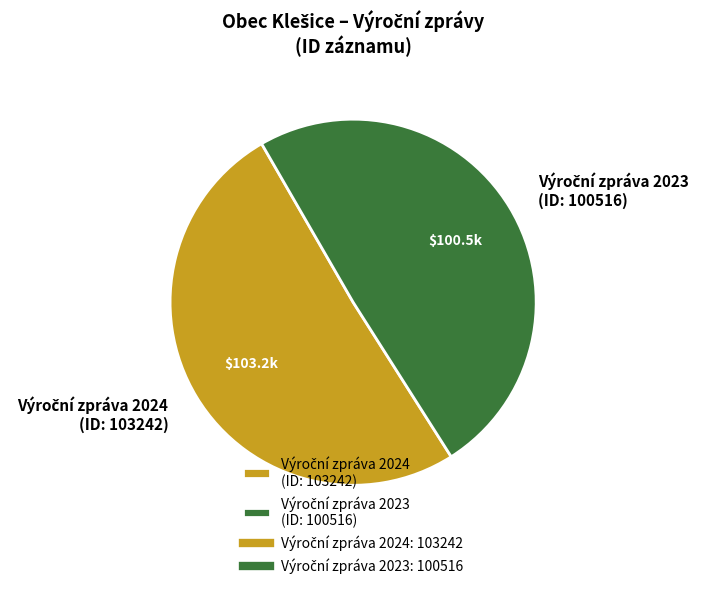

How many slices are in this pie chart?

2